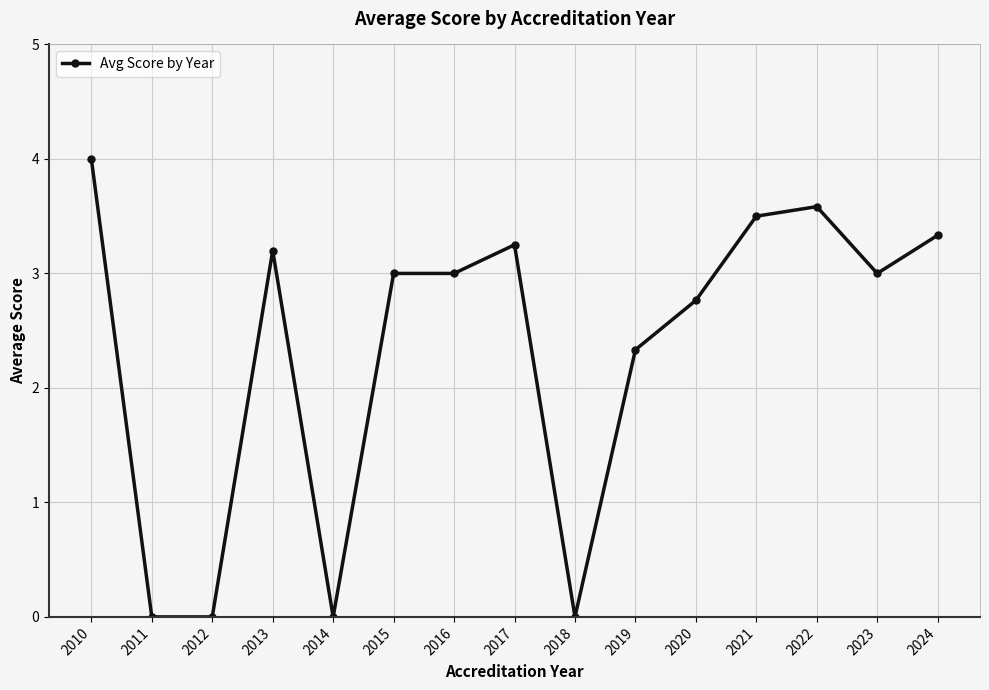

What value does the data have at 2020?

2.8